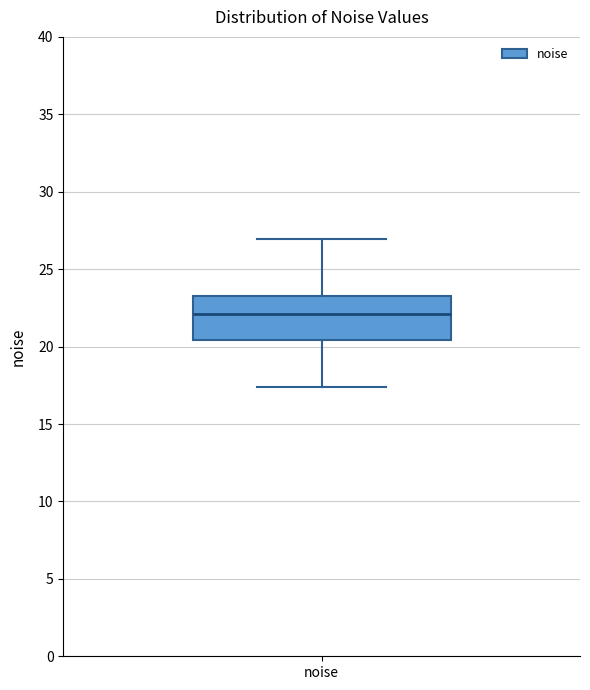

Where is the lower edge of the box for noise on the y-axis? The values are not printed on the chart, so give them approximately, as read against the axis.

20.5